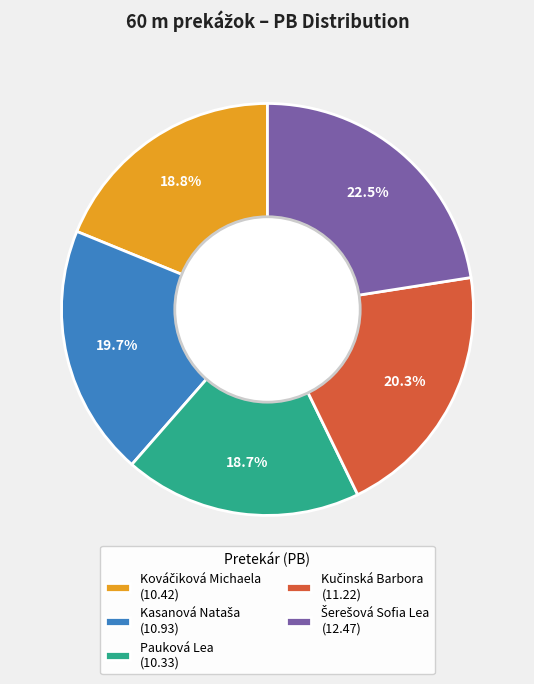

Is Pauková Lea (10.33) the majority of the pie?

No